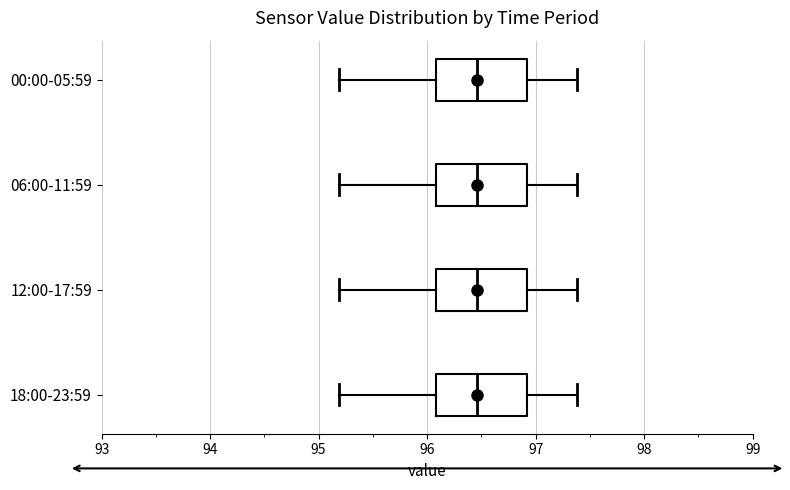

Where does the left whisker of the box for 00:00-05:59 end on the x-axis? The values are not printed on the chart, so give them approximately, as read against the axis.

95.2